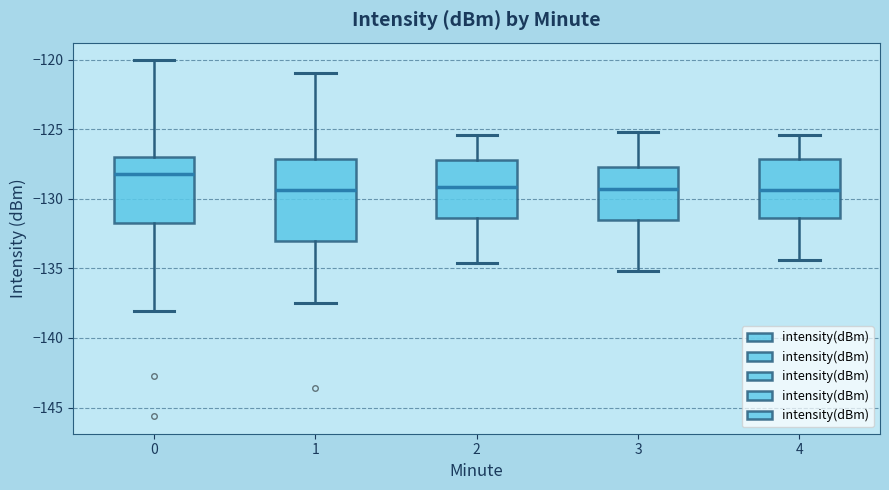

Reading left to right, read every box against the y-axis: the position of its median line, the range the box covers, and the ends of its whiskers. The values are not printed on the chart, so give them approximately, as read against the axis.

0: median -128.0, box -132.0 to -127.0, whiskers -138.0 to -120.0
1: median -129.5, box -133.0 to -127.0, whiskers -137.5 to -121.0
2: median -129.0, box -131.5 to -127.0, whiskers -134.5 to -125.5
3: median -129.5, box -131.5 to -127.5, whiskers -135.0 to -125.0
4: median -129.5, box -131.5 to -127.0, whiskers -134.5 to -125.5